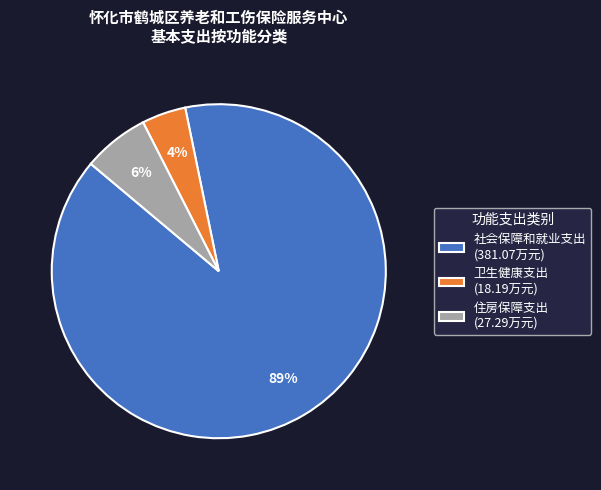

The 住房保障支出 slice represents 1% of the pie. True or false?

False